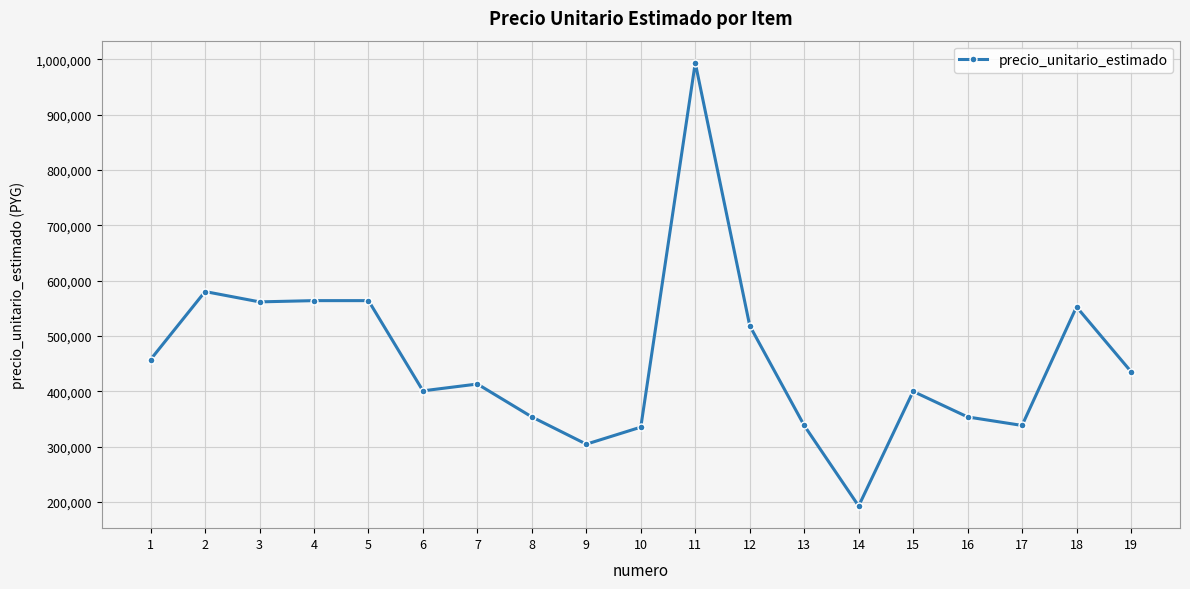

What is the difference between the maximum and minimum values?

800675